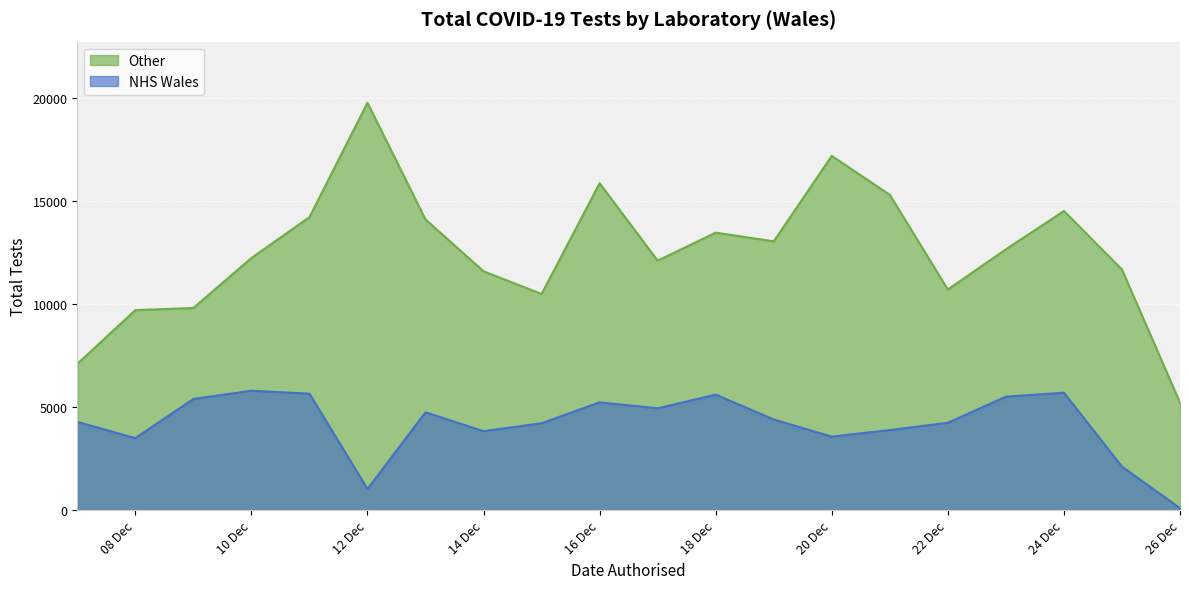

Which category has the highest value across all series?

12 Dec